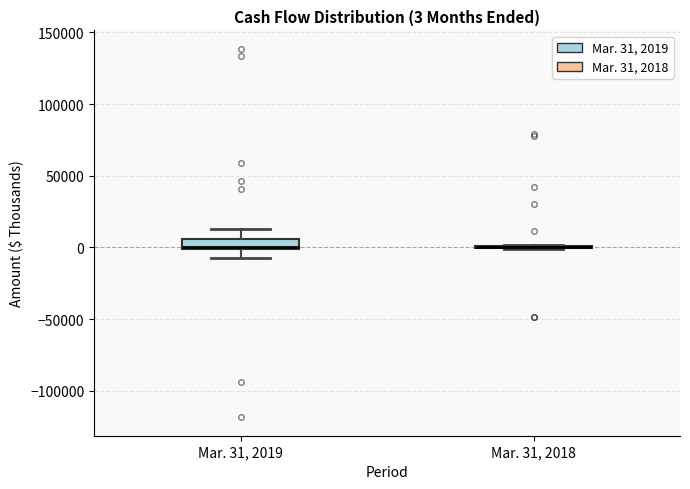

Which box is the tallest, from its lower edge to its upper edge?

Mar. 31, 2019